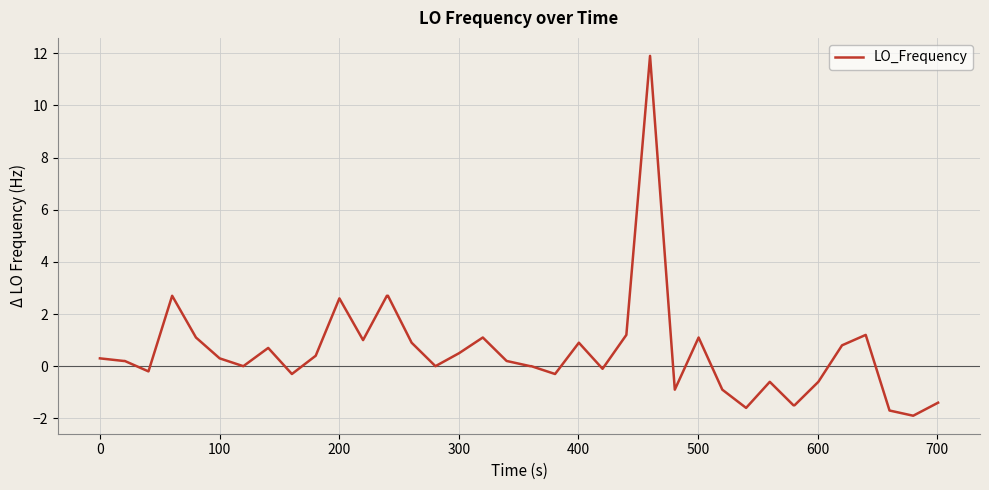

What is the greatest value displayed?

11.9